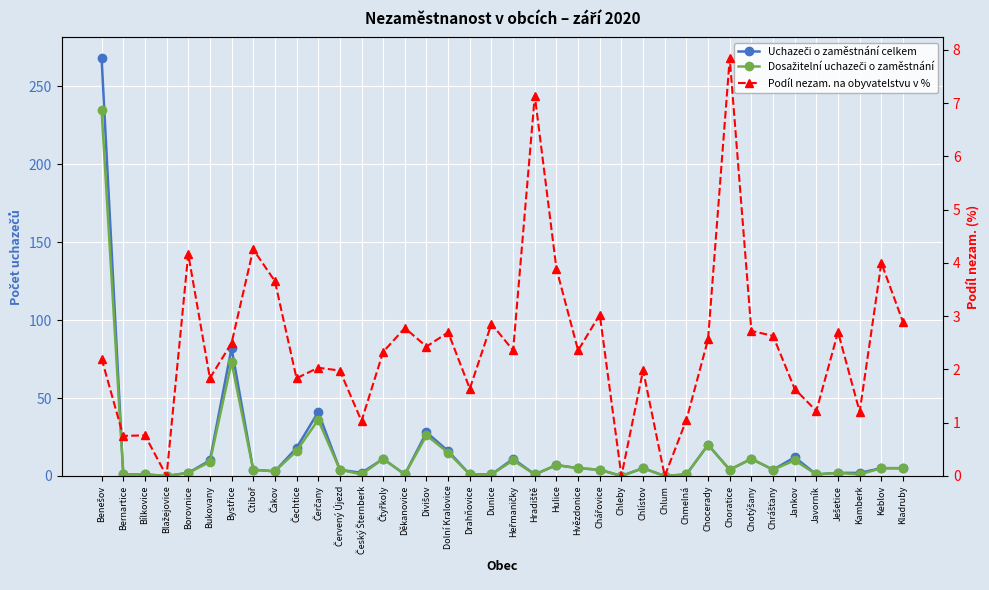

Reading left to right, list all the values displayed in this chart.

Uchazeči o zaměstnání celkem: Benešov=268.0	Bernartice=1.0	Bílkovice=1.0	Blažejovice=0.0	Borovnice=2.0	Bukovany=10.0	Bystřice=82.0	Ctiboř=4.0	Čakov=3.0	Čechtice=18.0	Čerčany=41.0	Červený Újezd=4.0	Český Šternberk=2.0	Čtyřkoly=11.0	Děkanovice=1.0	Divišov=28.0	Dolní Kralovice=16.0	Drahňovice=1.0	Dunice=1.0	Heřmaničky=11.0	Hradiště=1.0	Hulice=7.0	Hvězdonice=5.0	Chářovice=4.0	Chleby=0.0	Chlístov=5.0	Chlum=0.0	Chmelná=1.0	Chocerady=20.0	Choratice=4.0	Chotýšany=11.0	Chrášťany=4.0	Jankov=12.0	Javorník=1.0	Ješetice=2.0	Kamberk=2.0	Keblov=5.0	Kladruby=5.0
Dosažitelní uchazeči o zaměstnání: Benešov=235.0	Bernartice=1.0	Bílkovice=1.0	Blažejovice=0.0	Borovnice=2.0	Bukovany=9.0	Bystřice=73.0	Ctiboř=4.0	Čakov=3.0	Čechtice=16.0	Čerčany=36.0	Červený Újezd=4.0	Český Šternberk=1.0	Čtyřkoly=11.0	Děkanovice=1.0	Divišov=26.0	Dolní Kralovice=15.0	Drahňovice=1.0	Dunice=1.0	Heřmaničky=10.0	Hradiště=1.0	Hulice=7.0	Hvězdonice=5.0	Chářovice=4.0	Chleby=0.0	Chlístov=5.0	Chlum=0.0	Chmelná=1.0	Chocerady=20.0	Choratice=4.0	Chotýšany=11.0	Chrášťany=4.0	Jankov=10.0	Javorník=1.0	Ješetice=2.0	Kamberk=1.0	Keblov=5.0	Kladruby=5.0
Podíl nezam. na obyvatelstvu v %: Benešov=2.2	Bernartice=0.8	Bílkovice=0.8	Blažejovice=0.0	Borovnice=4.2	Bukovany=1.8	Bystřice=2.5	Ctiboř=4.3	Čakov=3.7	Čechtice=1.8	Čerčany=2.0	Červený Újezd=2.0	Český Šternberk=1.0	Čtyřkoly=2.3	Děkanovice=2.8	Divišov=2.4	Dolní Kralovice=2.7	Drahňovice=1.6	Dunice=2.9	Heřmaničky=2.4	Hradiště=7.1	Hulice=3.9	Hvězdonice=2.4	Chářovice=3.0	Chleby=0.0	Chlístov=2.0	Chlum=0.0	Chmelná=1.1	Chocerady=2.6	Choratice=7.8	Chotýšany=2.7	Chrášťany=2.6	Jankov=1.6	Javorník=1.2	Ješetice=2.7	Kamberk=1.2	Keblov=4.0	Kladruby=2.9